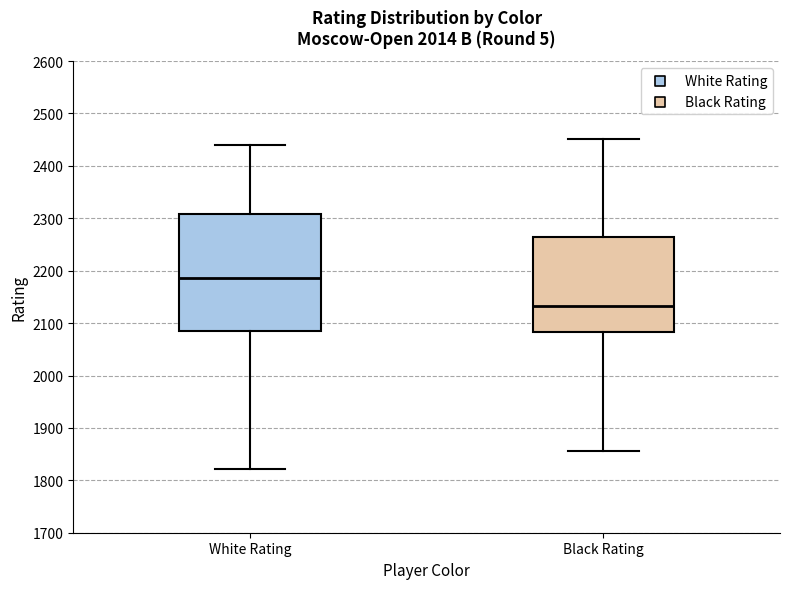

Where does the median line of the box for White Rating sit on the y-axis? The values are not printed on the chart, so give them approximately, as read against the axis.

2190